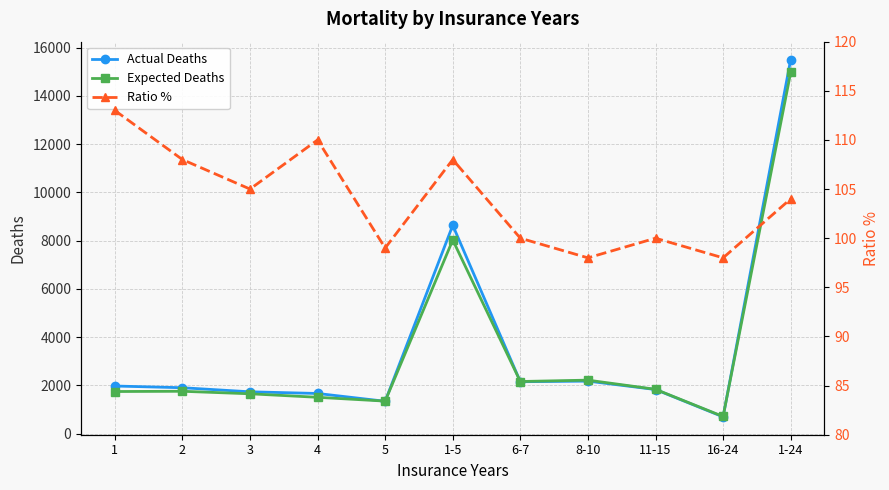

Reading left to right, list all the values displayed in this chart.

Actual Deaths: 1978.0	1907.0	1738.0	1669.0	1345.0	8637.0	2156.0	2181.0	1833.0	700.0	15507.0
Expected Deaths: 1749.7	1760.0	1655.9	1510.6	1352.4	8028.5	2164.7	2221.5	1841.8	714.9	14971.4
Ratio %: 113.0	108.0	105.0	110.0	99.0	108.0	100.0	98.0	100.0	98.0	104.0